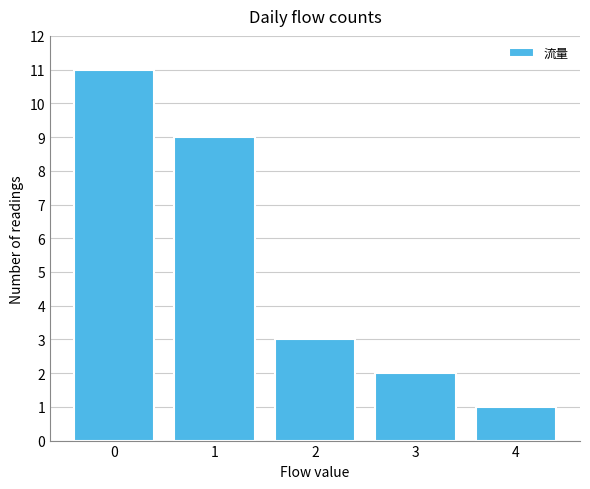

Reading left to right, list every bar in this chart as the range it spans on the x-axis followed by its height. The values are not printed on the chart, so give them approximately, as read against the axis.

-0.5 to 0.5: 11
0.5 to 1.5: 9
1.5 to 2.5: 3
2.5 to 3.5: 2
3.5 to 4.5: 1